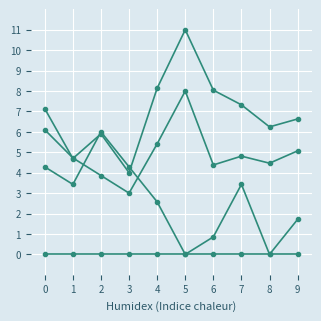

Count the number of data series in this chart.

4